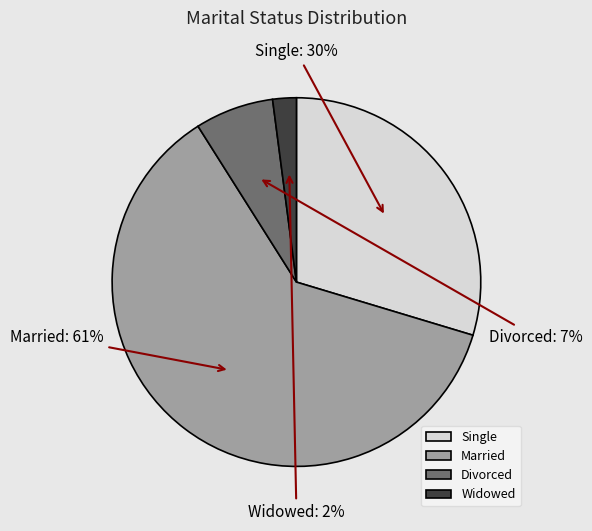

Does any single category account for the majority?

Yes